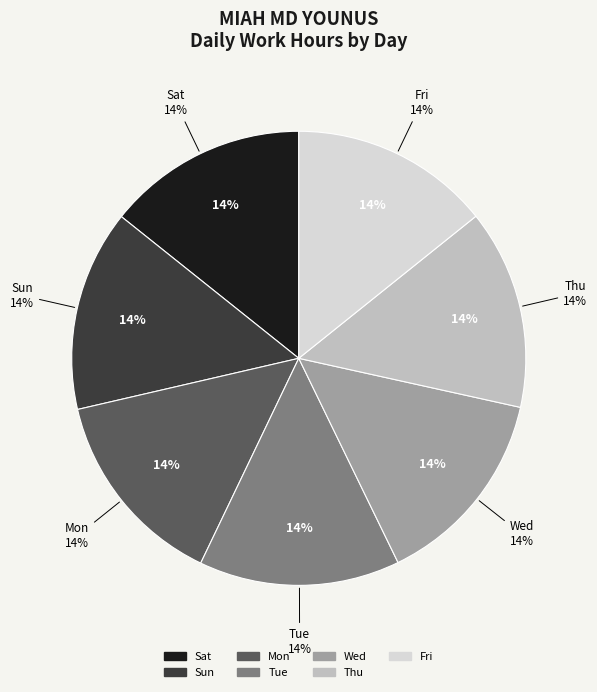

Is it true that Fri is 3% of the pie?

False